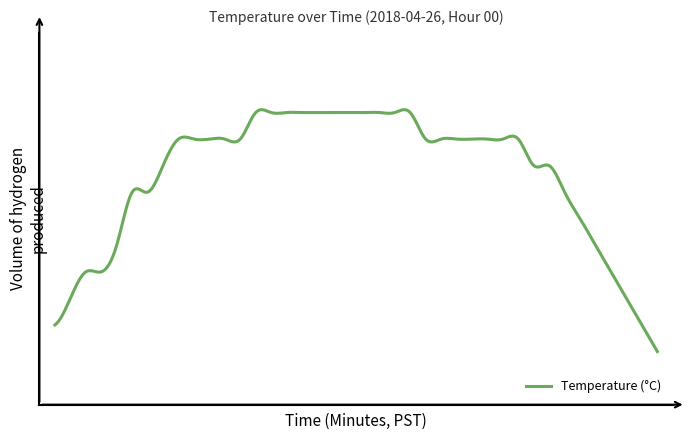

What is the value of the 10th point from the left?

11.8